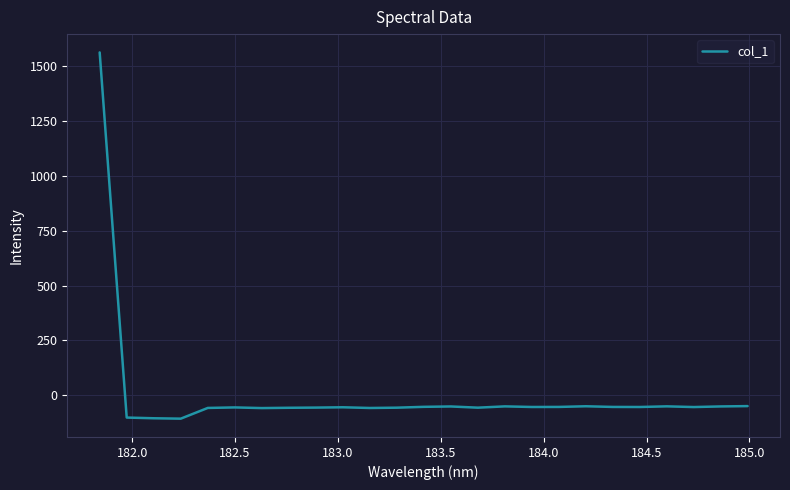

What is the greatest value displayed?

1562.9